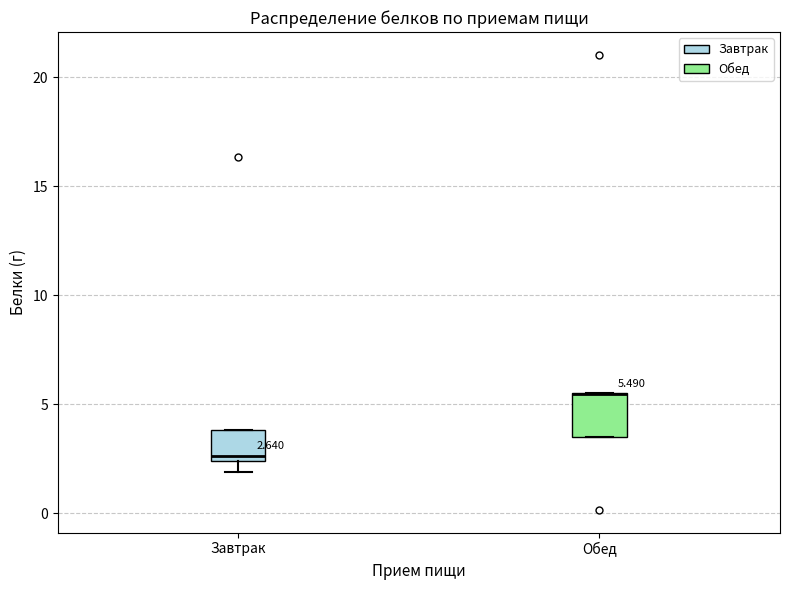

Which box is the tallest, from its lower edge to its upper edge?

Обед